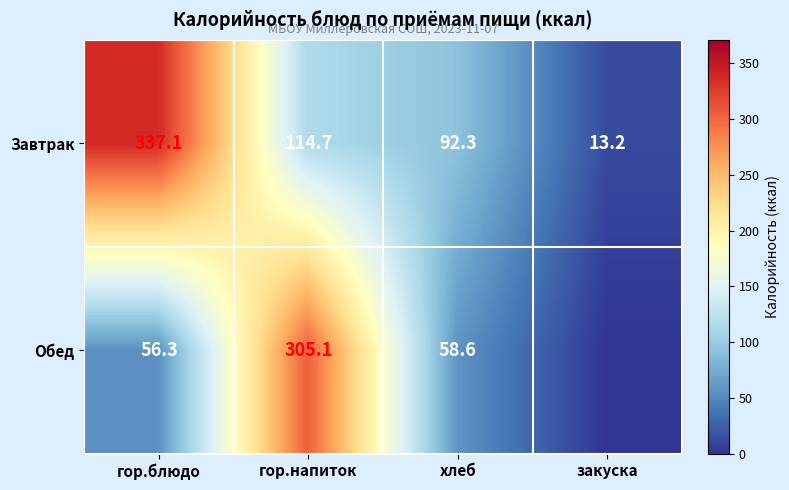

What is the difference between the Завтрак values at гор.блюдо and хлеб?

244.8